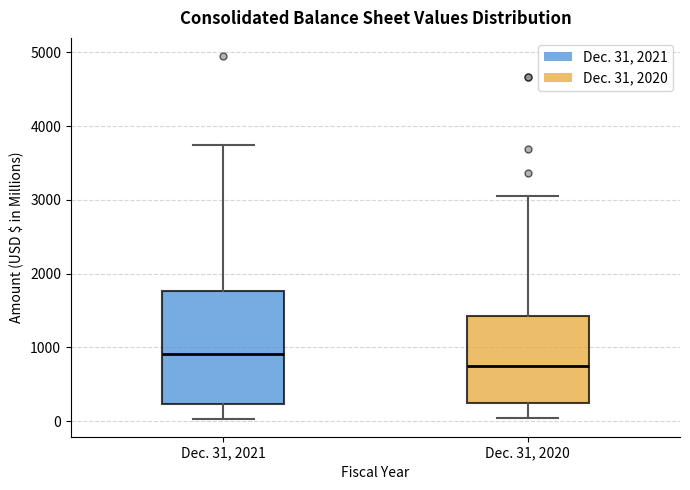

Reading left to right, transcribe this box plot: for each box, give where its median line is, the range the box spans, and where its two whiskers end, as read against the y-axis. The values are not printed on the chart, so give them approximately, as read against the axis.

Dec. 31, 2021: median 900, box 200 to 1800, whiskers 0 to 3700
Dec. 31, 2020: median 700, box 200 to 1400, whiskers 0 to 3100